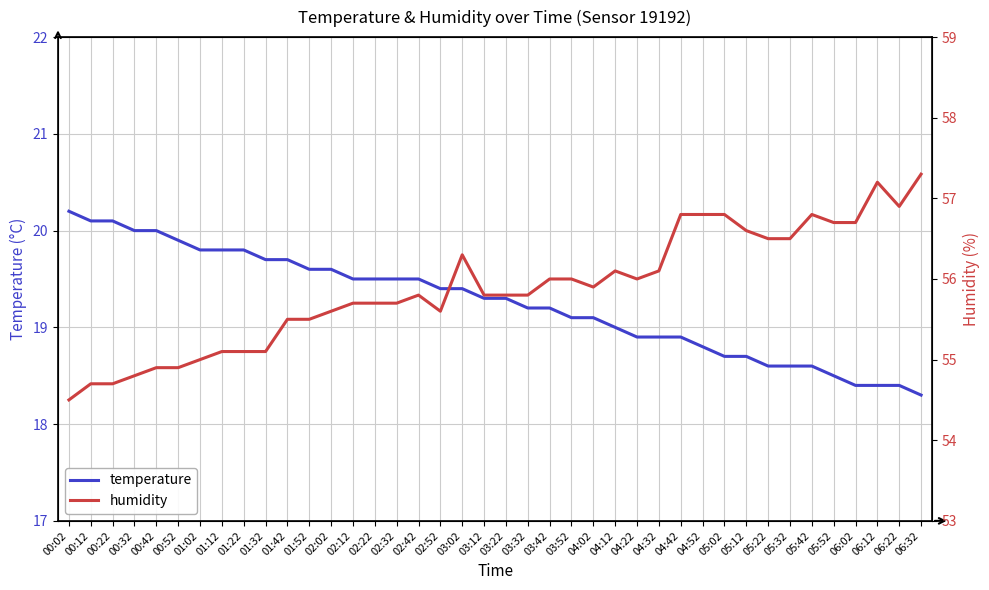

List the series in order of their overall mean, highest first.

humidity, temperature